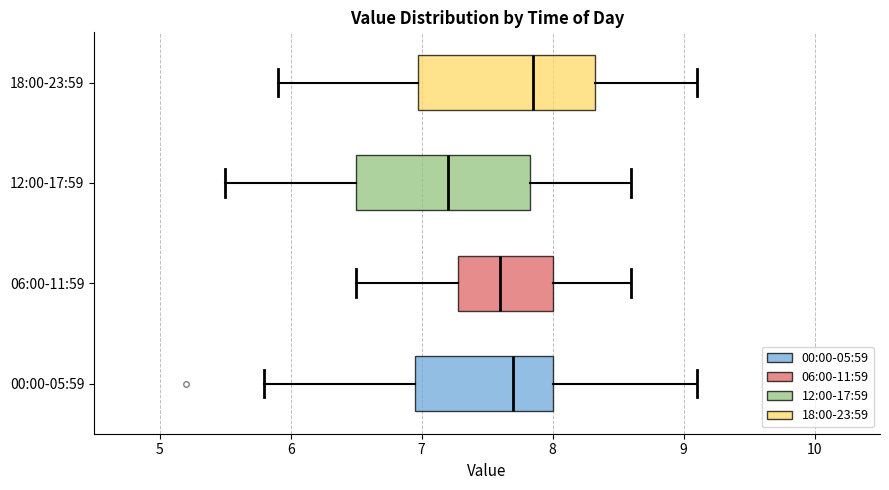

Which box has the furthest to the right median line?

18:00-23:59